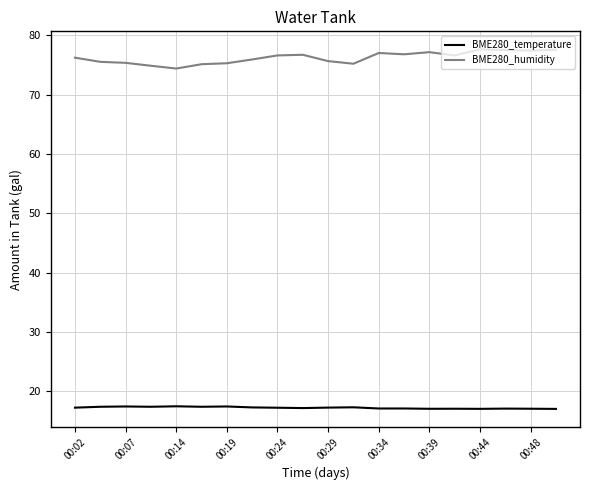

How many lines are shown in the chart?

2